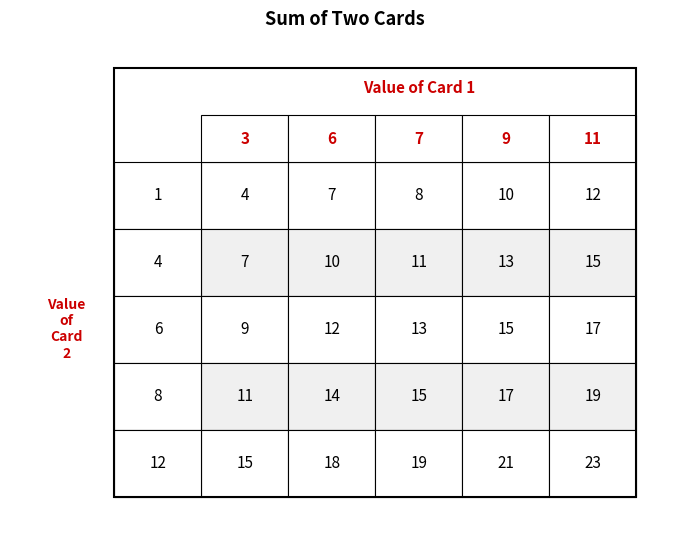

How many data points does each series have?

5